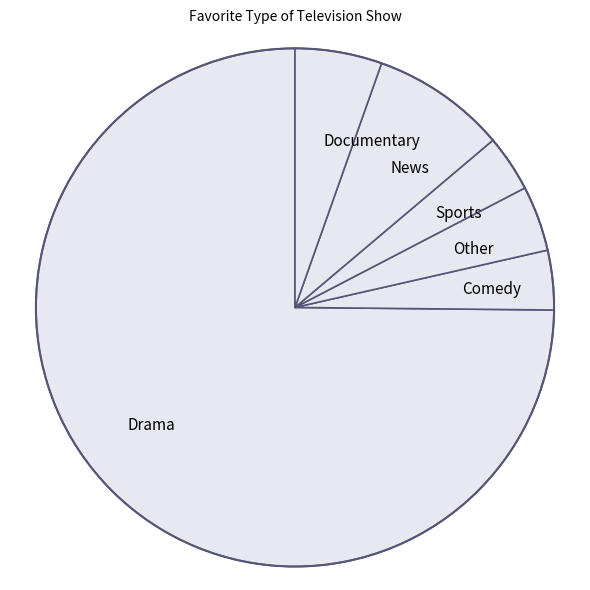

Does any single category account for the majority?

Yes